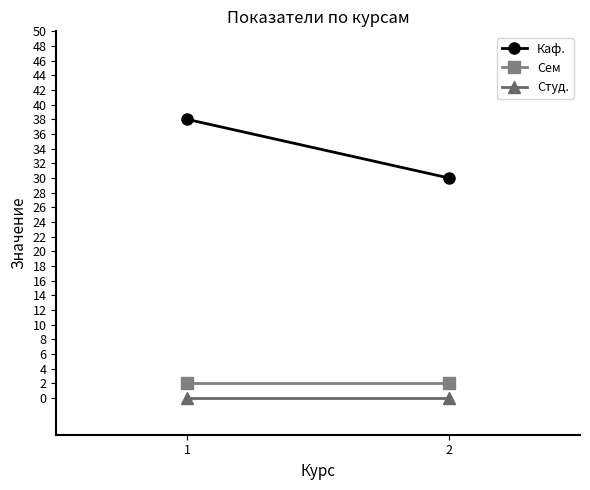

What are all the series names shown in the legend?

Каф., Сем, Студ.